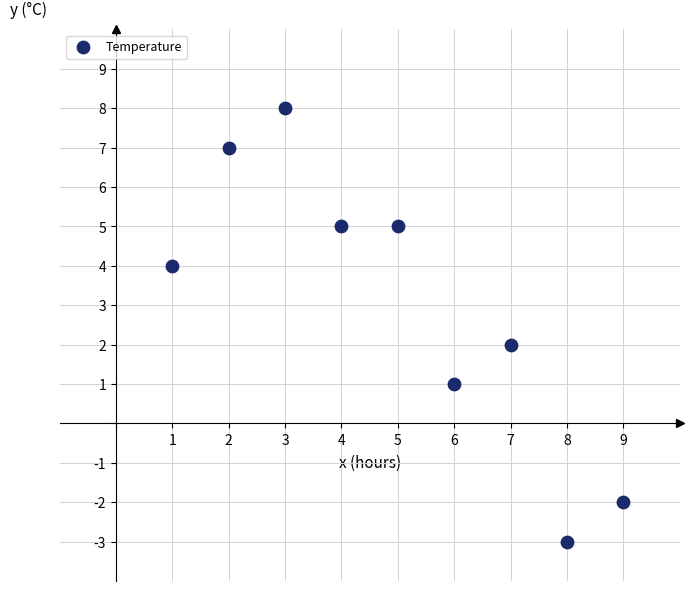

What is the average X value?

5